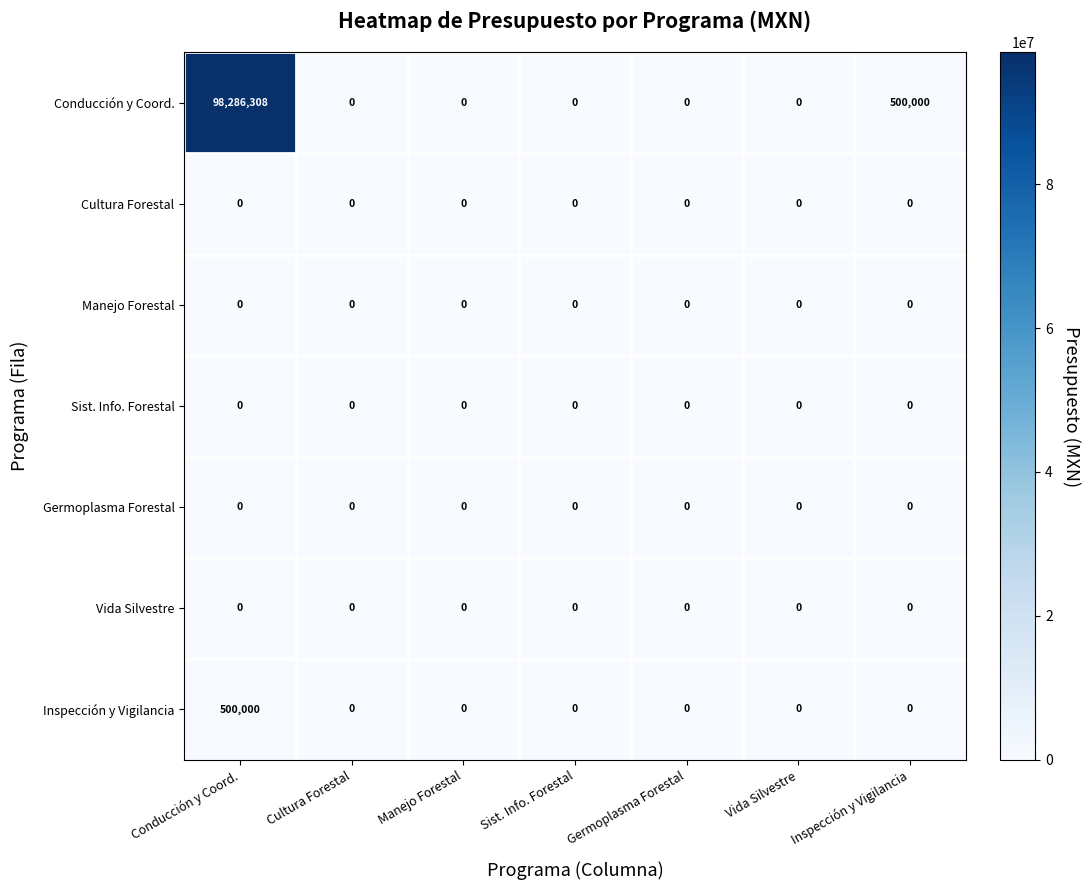

Which series changed the most between Conducción y Coord. and Germoplasma Forestal?

Conducción y Coord.